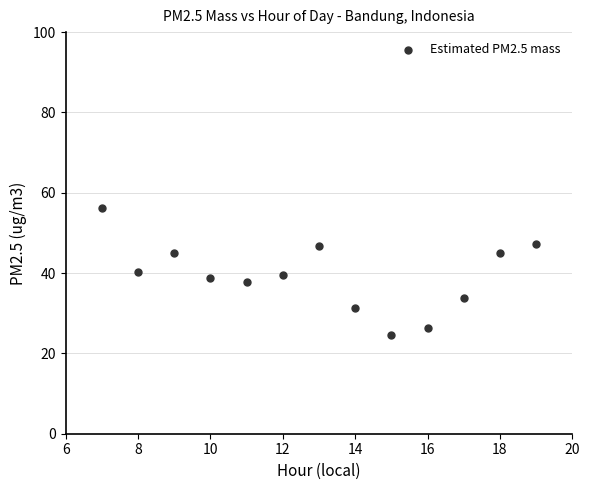

What is the range of Y values (max minus min)?

31.6